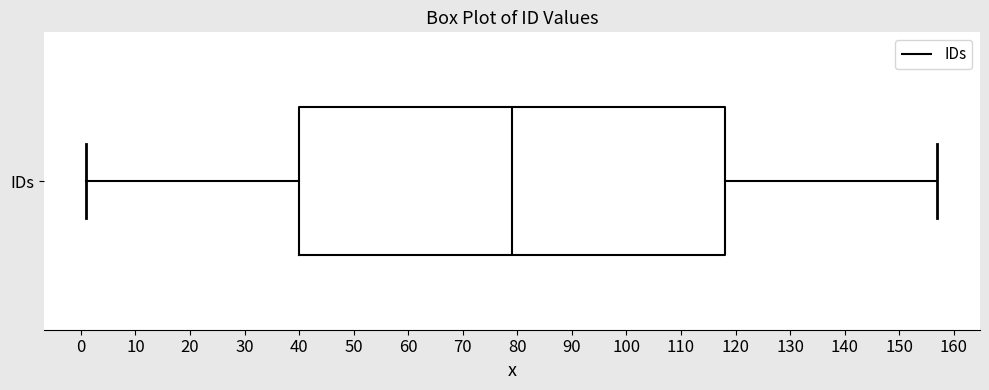

Where does the left whisker of the box for IDs end on the x-axis? The values are not printed on the chart, so give them approximately, as read against the axis.

1